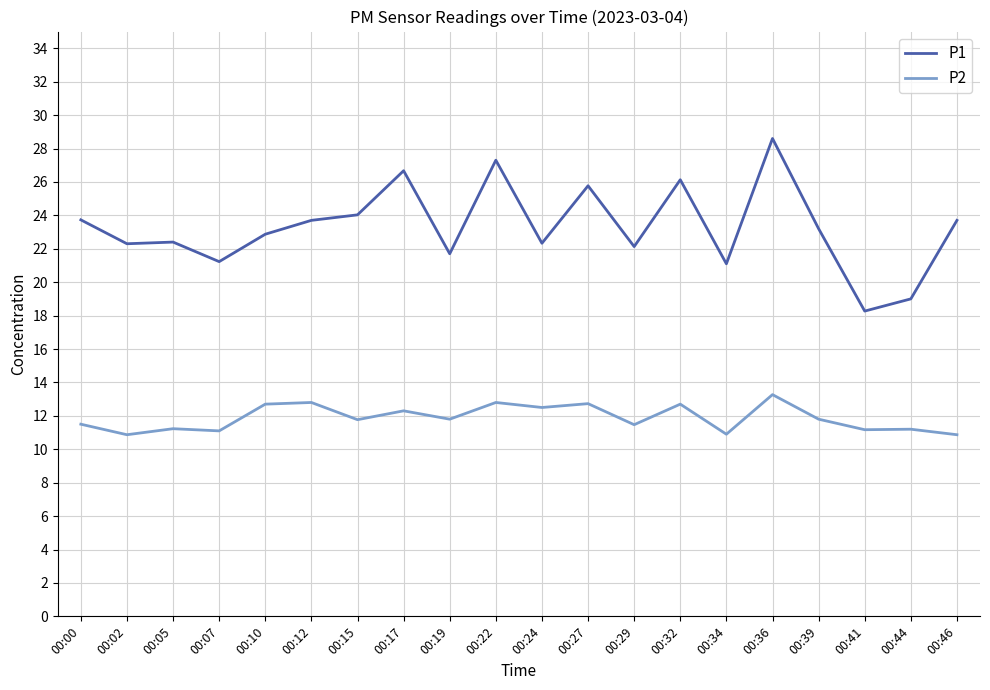

True or false: P2 has a value of 10.9 at 00:34.

True